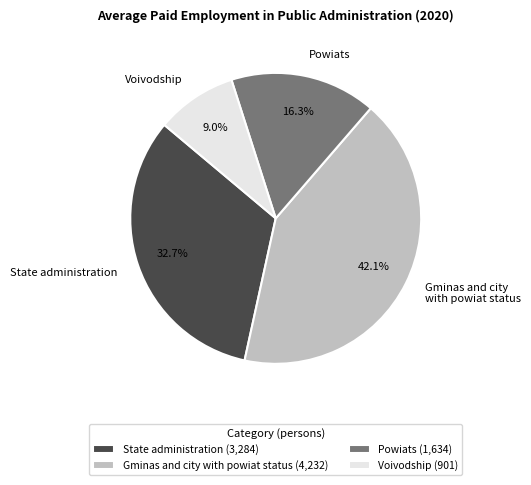

To the nearest percent, what percentage of the pie is State administration?

33%